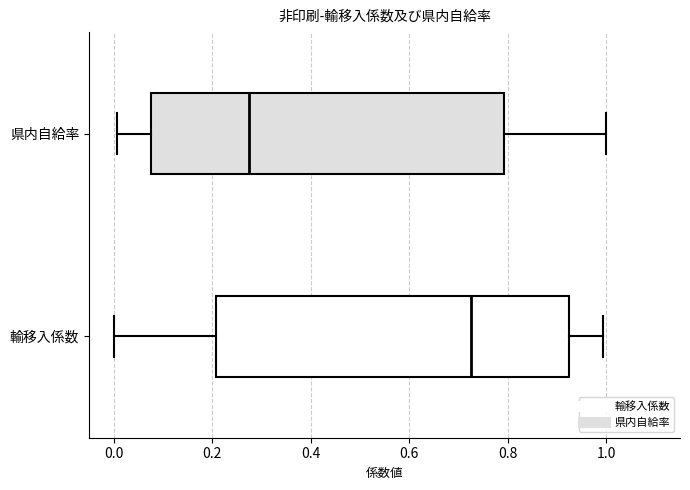

Reading bottom to top, transcribe this box plot: for each box, give where its median line is, the range the box spans, and where its two whiskers end, as read against the x-axis. The values are not printed on the chart, so give them approximately, as read against the axis.

輸移入係数: median 0.72, box 0.20 to 0.92, whiskers 0.00 to 1.00
県内自給率: median 0.28, box 0.08 to 0.80, whiskers 0.00 to 1.00